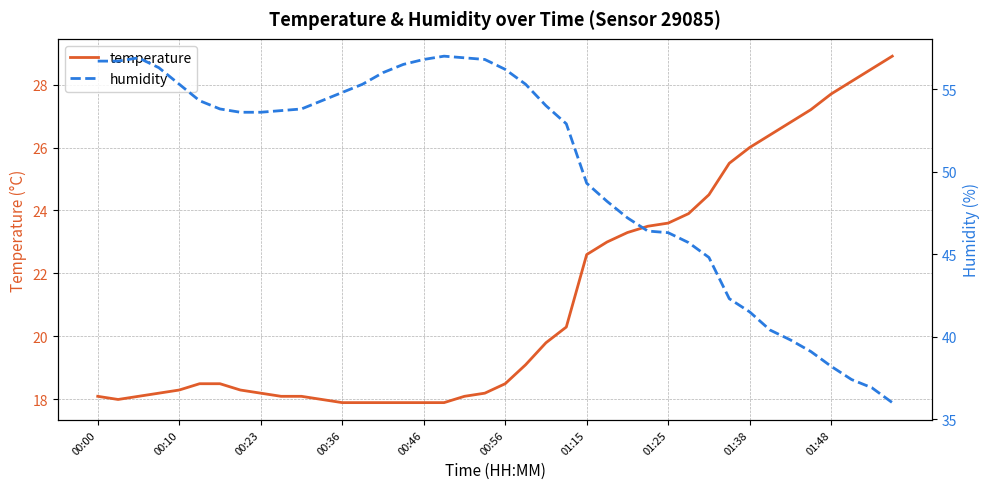

Does the chart display data point markers on the line(s)?

No